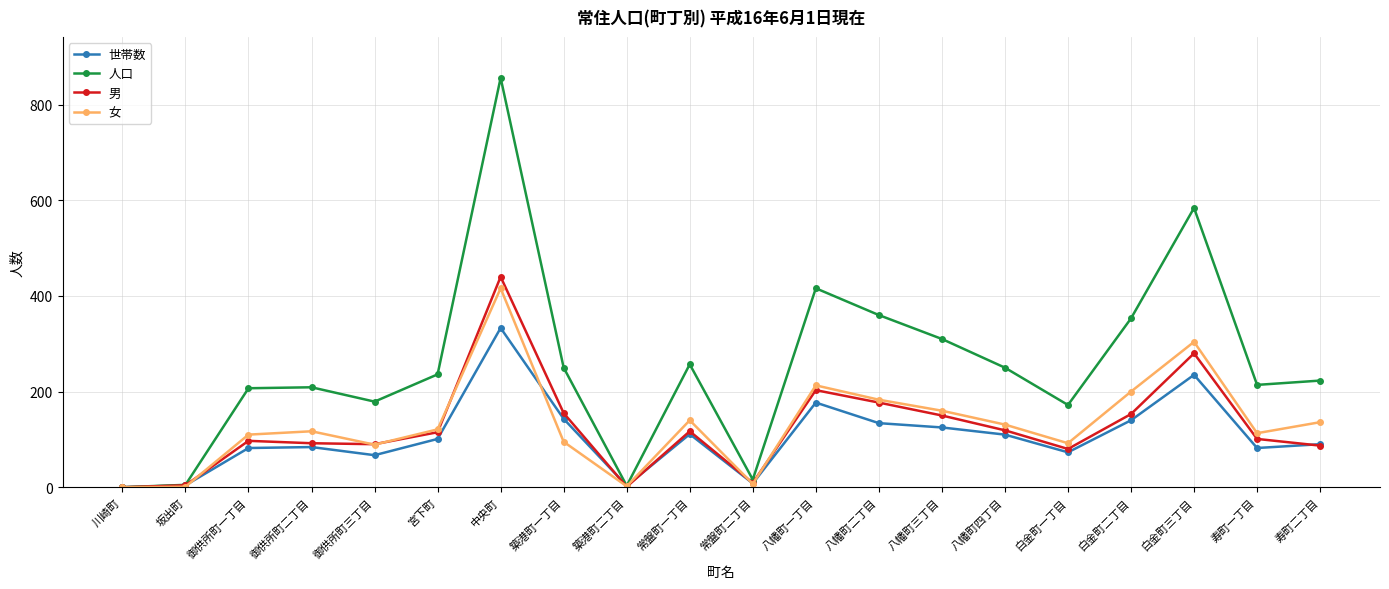

The value of 人口 at 八幡町二丁目 is 360. True or false?

True